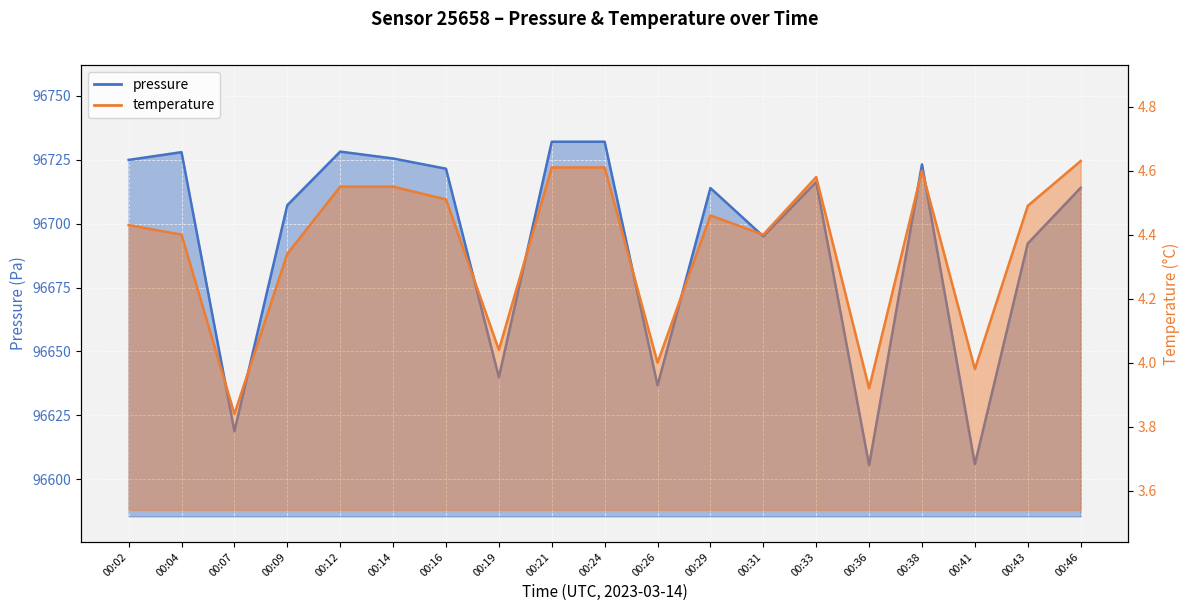

Is it true that temperature equals 4.4 at 00:31?

True